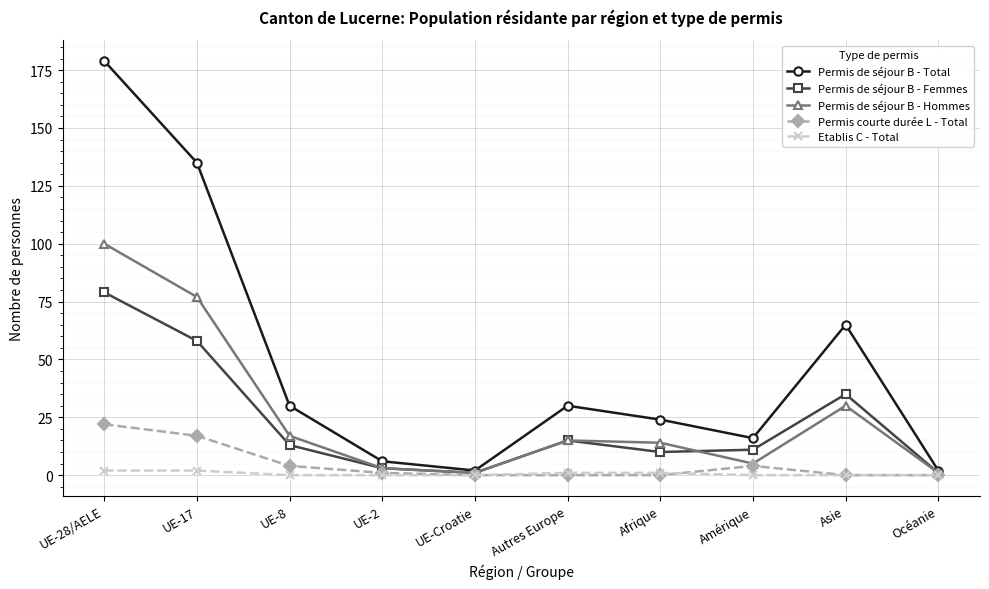

What position from the left is UE-2?

4